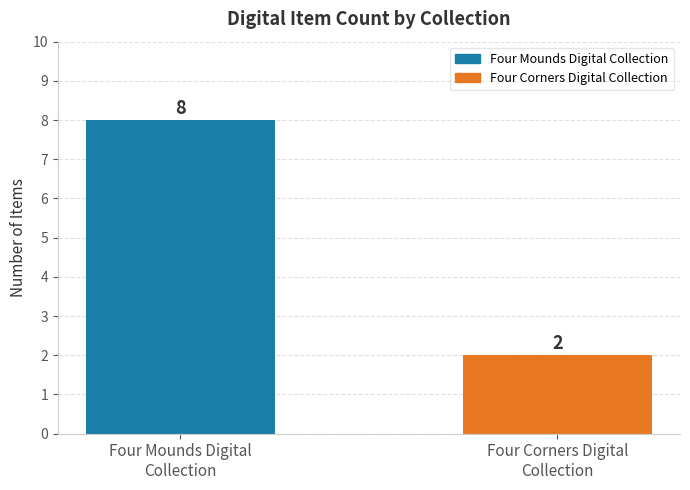

How many data points are less than 8?

1